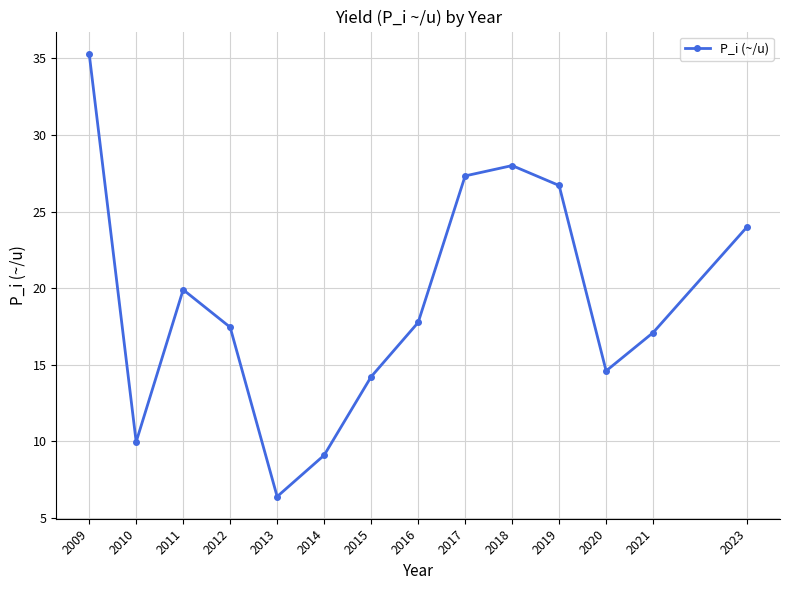

Is it true that the value at 2023 is 24.0?

True